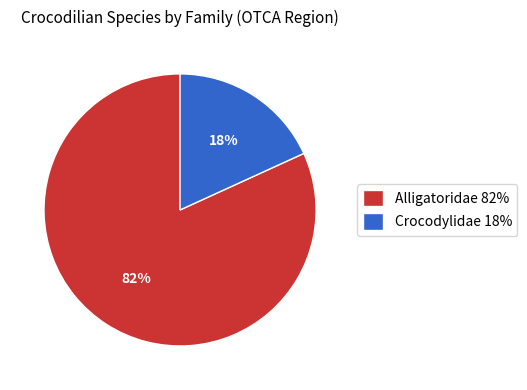

Is the sum of Crocodylidae and Alligatoridae greater than half?

Yes